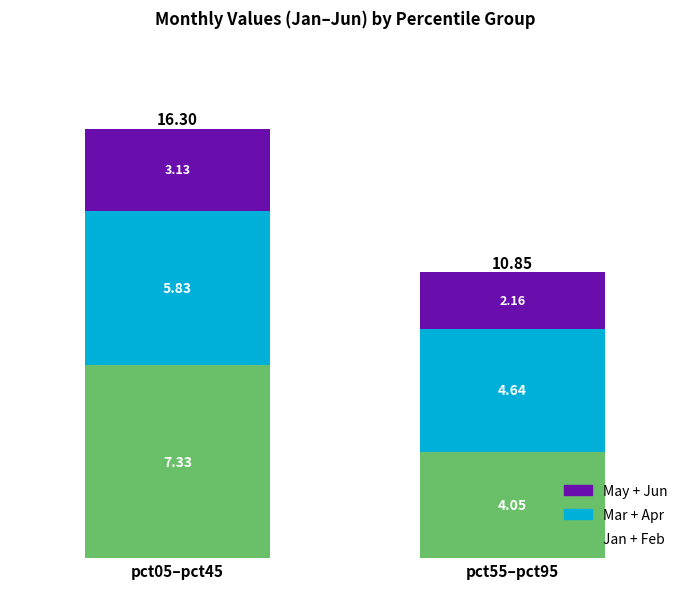

Rank the categories by Jan + Feb value from highest to lowest.

pct05–pct45, pct55–pct95